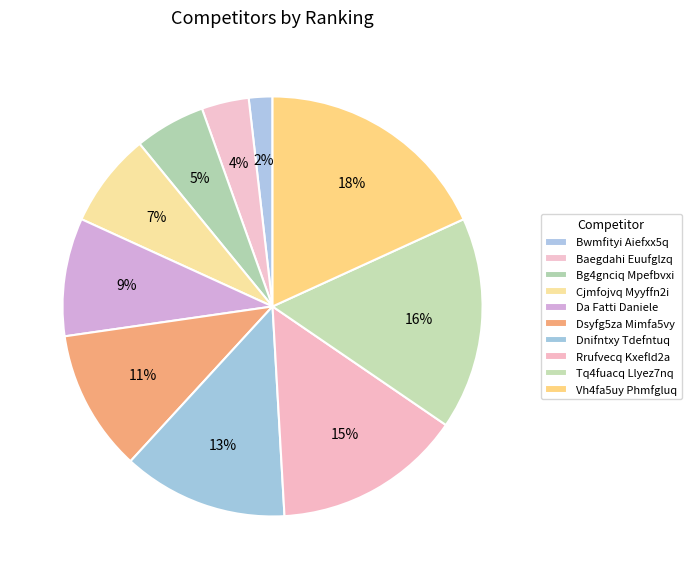

What portion of the pie excludes Tq4fuacq Llyez7nq?

83.6%